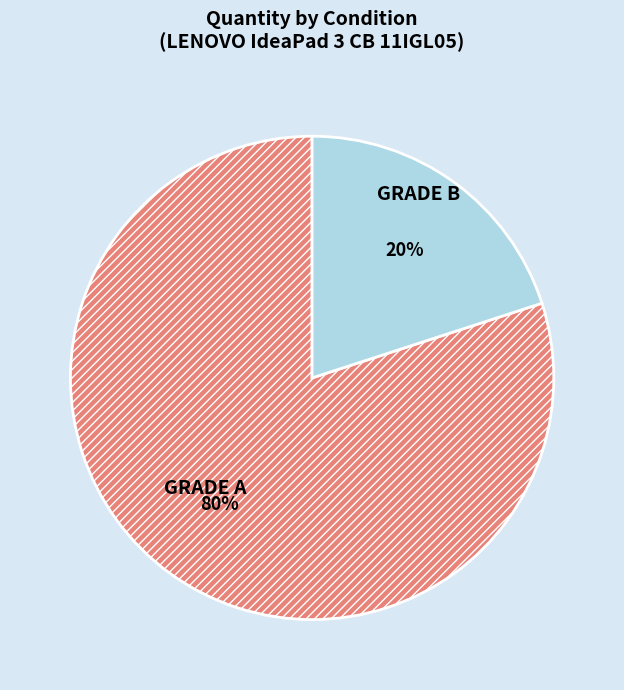

Rank the categories by value from highest to lowest.

GRADE A, GRADE B